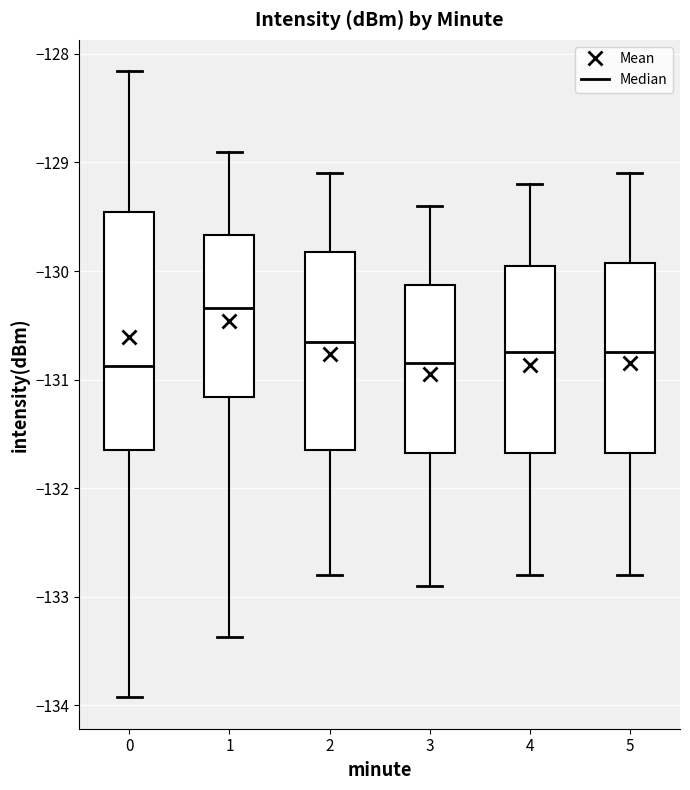

Reading left to right, read every box against the y-axis: the position of its median line, the range the box covers, and the ends of its whiskers. The values are not printed on the chart, so give them approximately, as read against the axis.

0: median -130.9, box -131.6 to -129.5, whiskers -133.9 to -128.2
1: median -130.3, box -131.2 to -129.7, whiskers -133.4 to -128.9
2: median -130.6, box -131.6 to -129.8, whiskers -132.8 to -129.1
3: median -130.8, box -131.7 to -130.1, whiskers -132.9 to -129.4
4: median -130.7, box -131.7 to -129.9, whiskers -132.8 to -129.2
5: median -130.7, box -131.7 to -129.9, whiskers -132.8 to -129.1